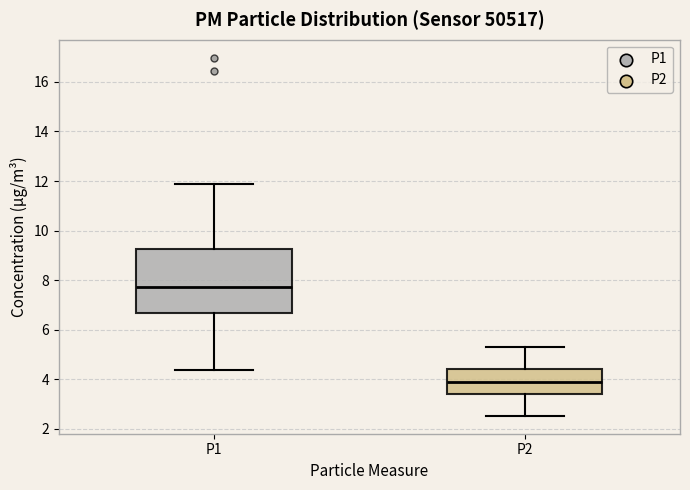

Reading left to right, read every box against the y-axis: the position of its median line, the range the box covers, and the ends of its whiskers. The values are not printed on the chart, so give them approximately, as read against the axis.

P1: median 7.8, box 6.6 to 9.2, whiskers 4.4 to 11.8
P2: median 3.8, box 3.4 to 4.4, whiskers 2.6 to 5.4